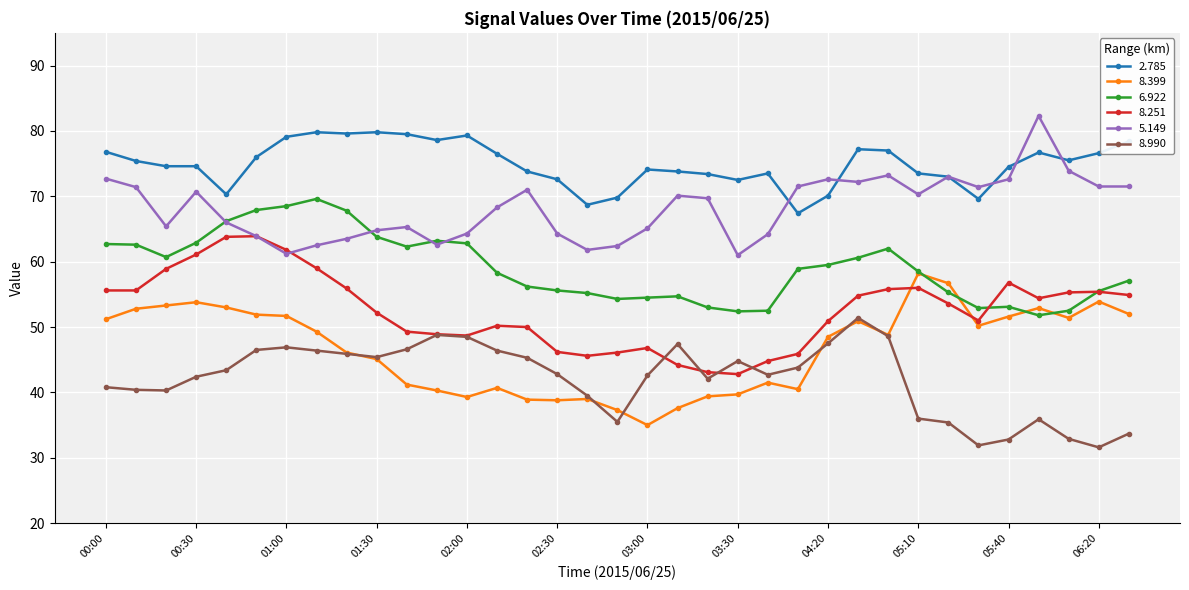

What is the maximum value for 2.785?

79.8